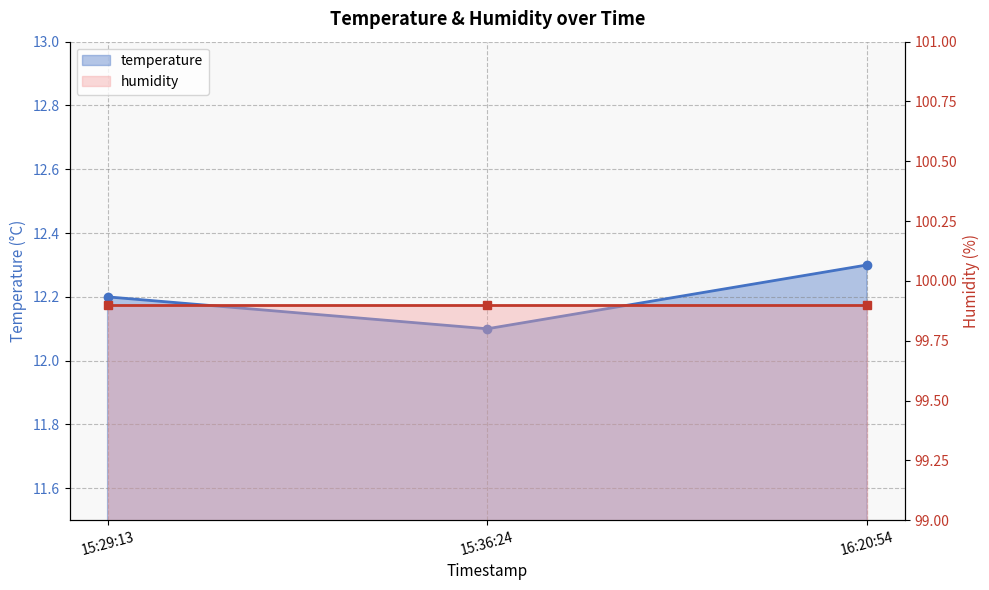

Read the value at 15:36:24.

12.1